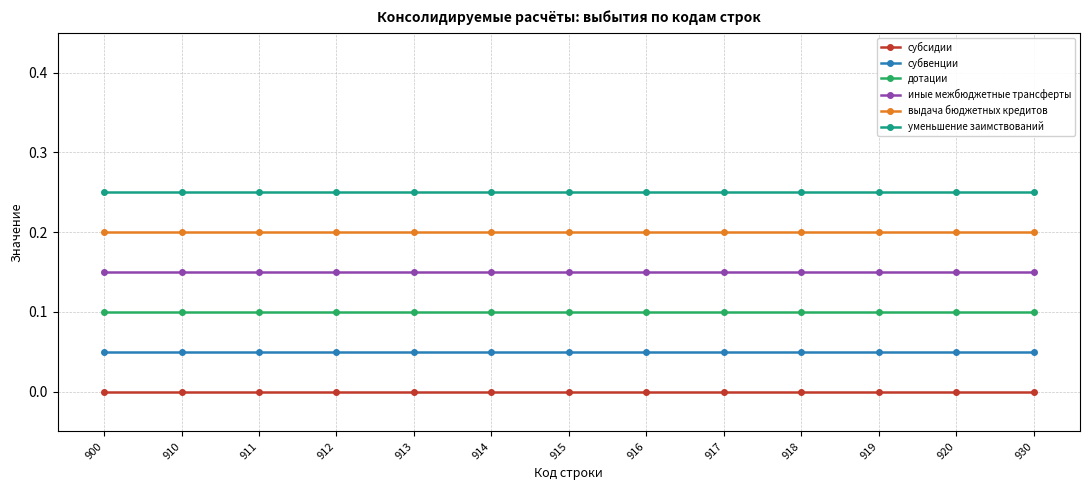

List the series in order of their overall mean, lowest first.

субсидии, субвенции, дотации, иные межбюджетные трансферты, выдача бюджетных кредитов, уменьшение заимствований